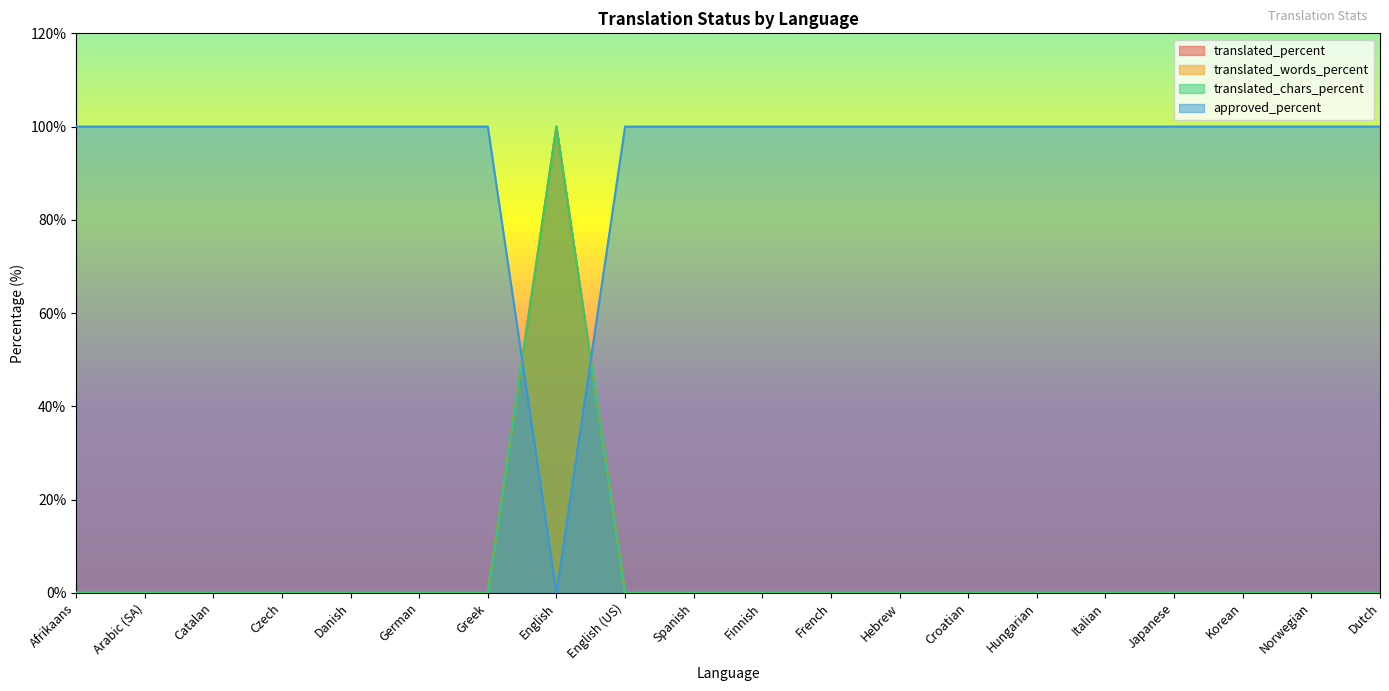

Is it true that translated_chars_percent equals 0 at English (US)?

True